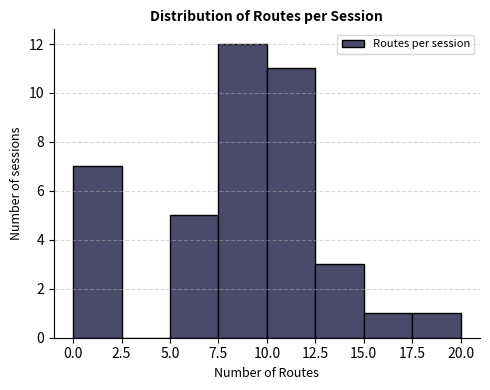

How tall is the bar that spans 5.0 to 7.5 on the x-axis? The values are not printed on the chart, so give them approximately, as read against the axis.

5